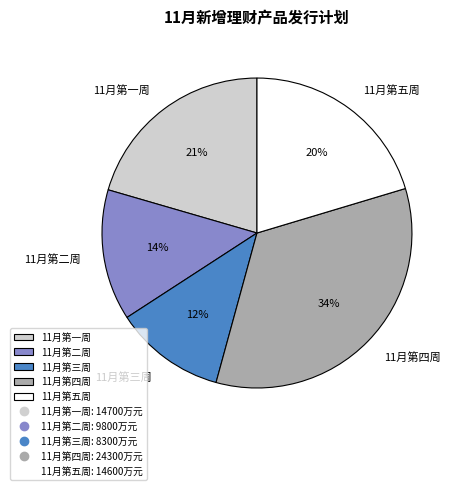

To the nearest percent, what is the combined percentage of 11月第三周 and 11月第五周?

32%